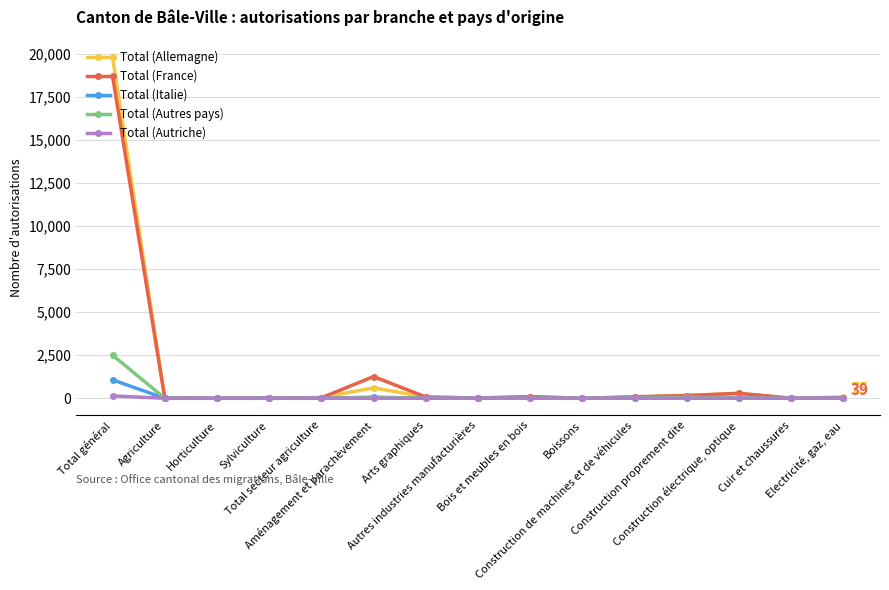

What is the total value across all series at Total secteur agriculture?

79